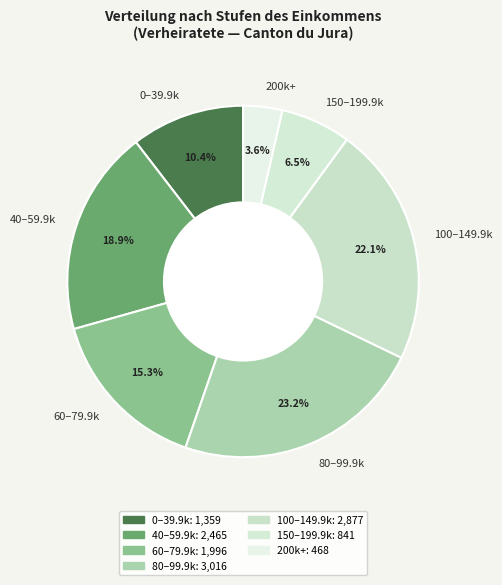

What is the total percentage of 40–59.9k and 200k+?

22.5%